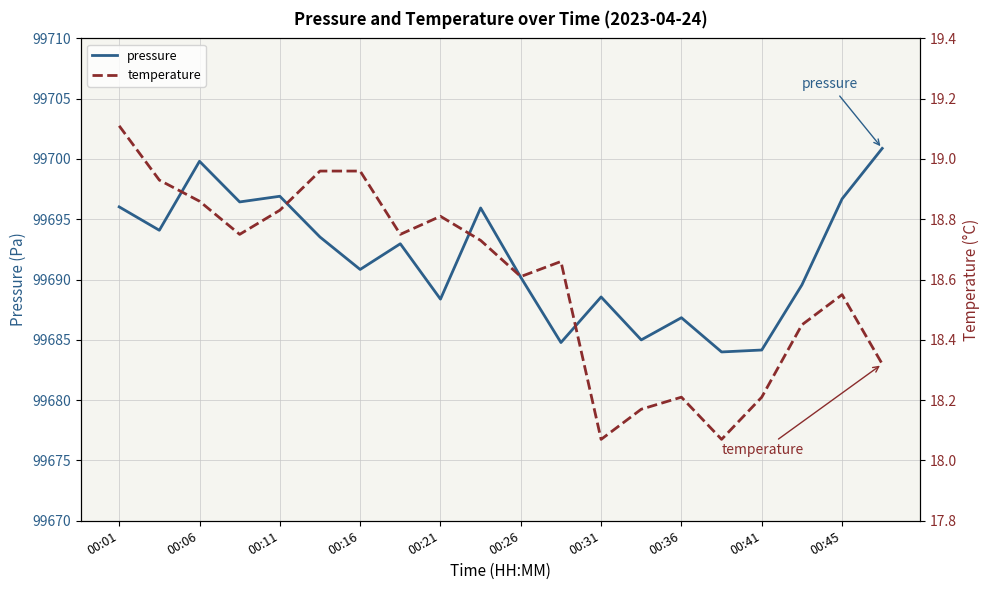

How many data points does each series have?

20